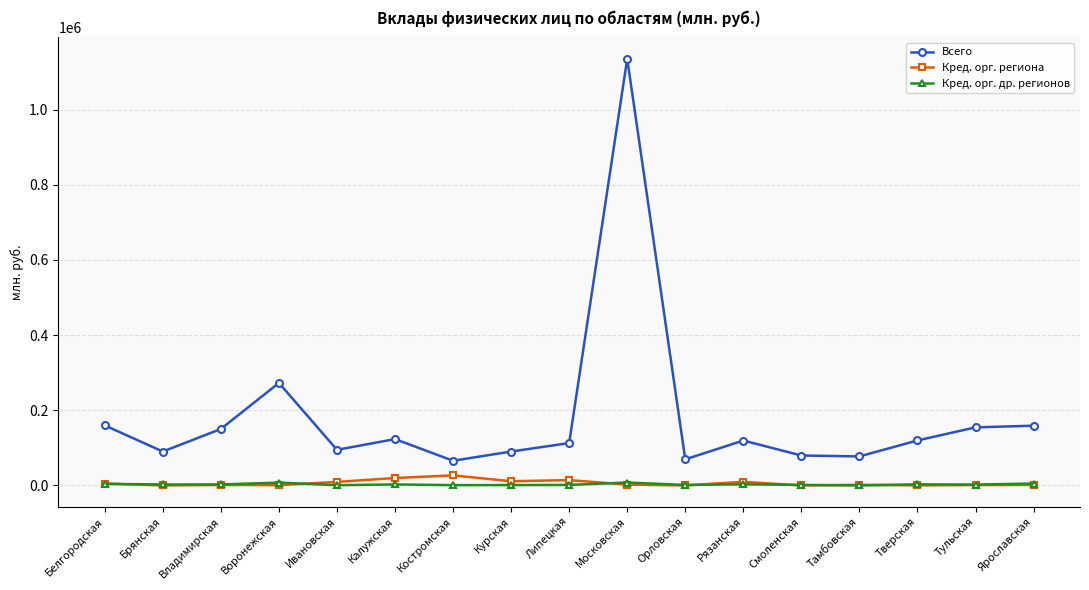

What are all the series names shown in the legend?

Всего, Кред. орг. региона, Кред. орг. др. регионов